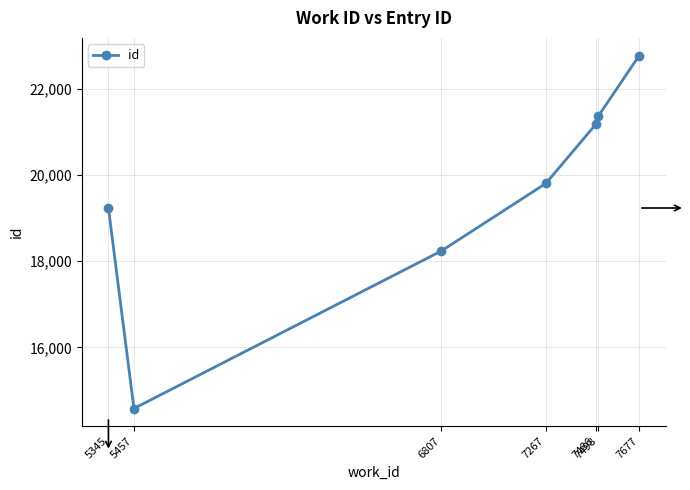

Between 7486 and 7677, which is larger?

7677